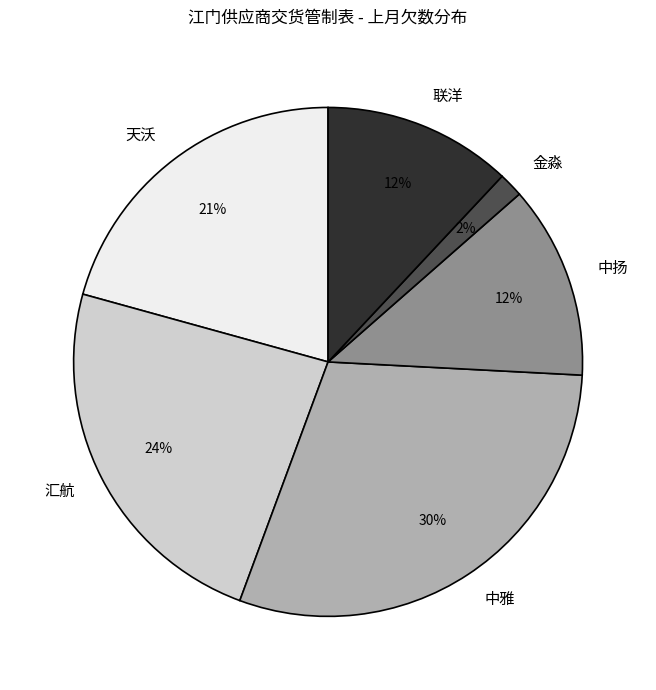

Combined, do 中扬 and 汇航 account for over 50%?

No